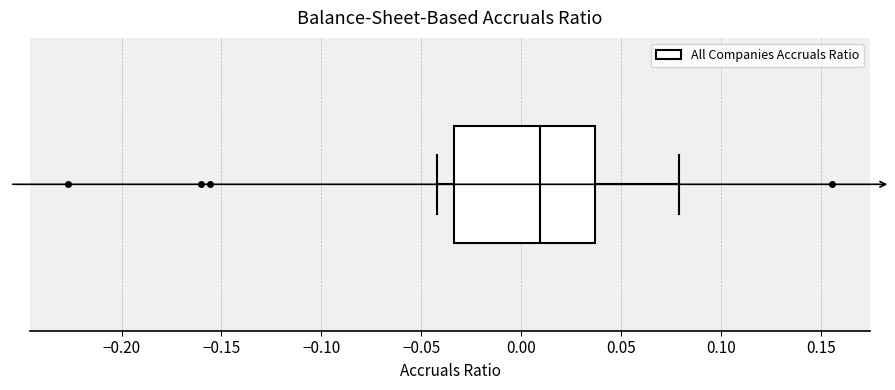

Read this box plot against the x-axis: the position of the median line, the range covered by the box, and the ends of both whiskers. The values are not printed on the chart, so give them approximately, as read against the axis.

median 0.010, box -0.035 to 0.035, whiskers -0.040 to 0.080